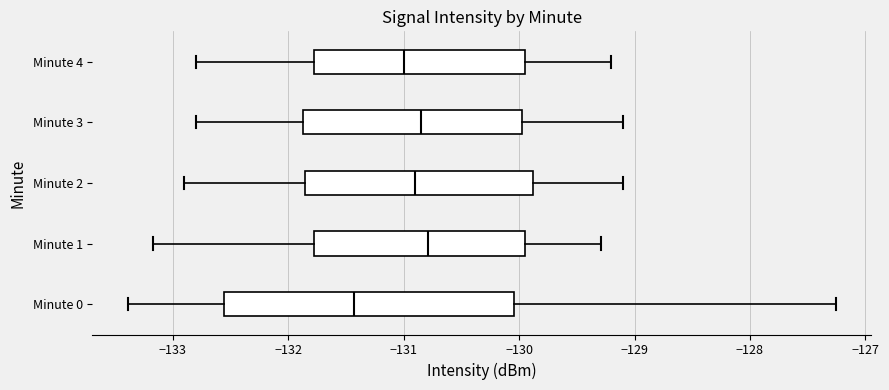

Reading bottom to top, read every box against the x-axis: the position of its median line, the range the box covers, and the ends of its whiskers. The values are not printed on the chart, so give them approximately, as read against the axis.

Minute 0: median -131.4, box -132.6 to -130.0, whiskers -133.4 to -127.3
Minute 1: median -130.8, box -131.8 to -129.9, whiskers -133.2 to -129.3
Minute 2: median -130.9, box -131.8 to -129.9, whiskers -132.9 to -129.1
Minute 3: median -130.8, box -131.9 to -130.0, whiskers -132.8 to -129.1
Minute 4: median -131.0, box -131.8 to -129.9, whiskers -132.8 to -129.2